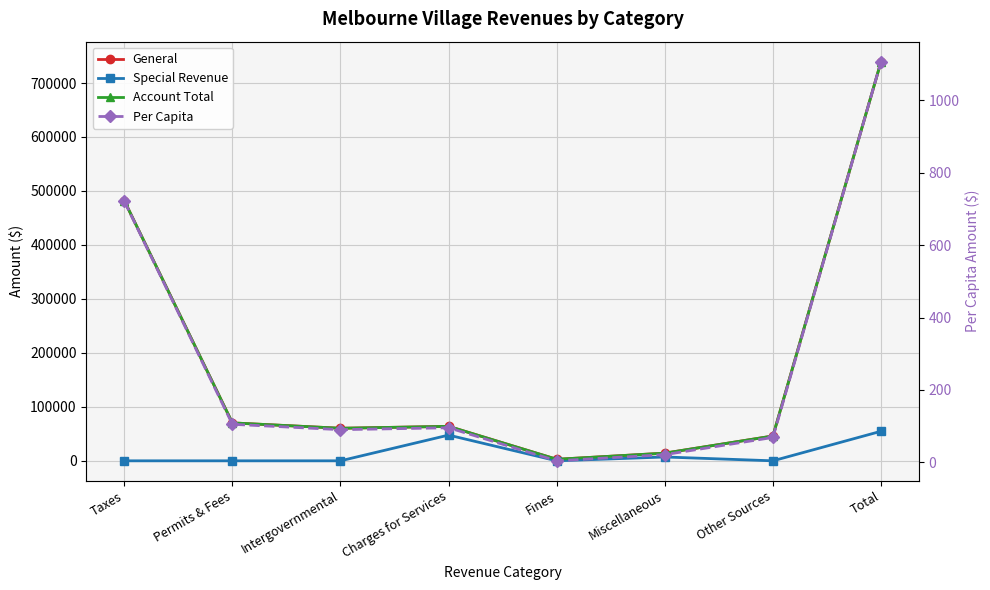

The Account Total series shows 791449.8 at Taxes. True or false?

False